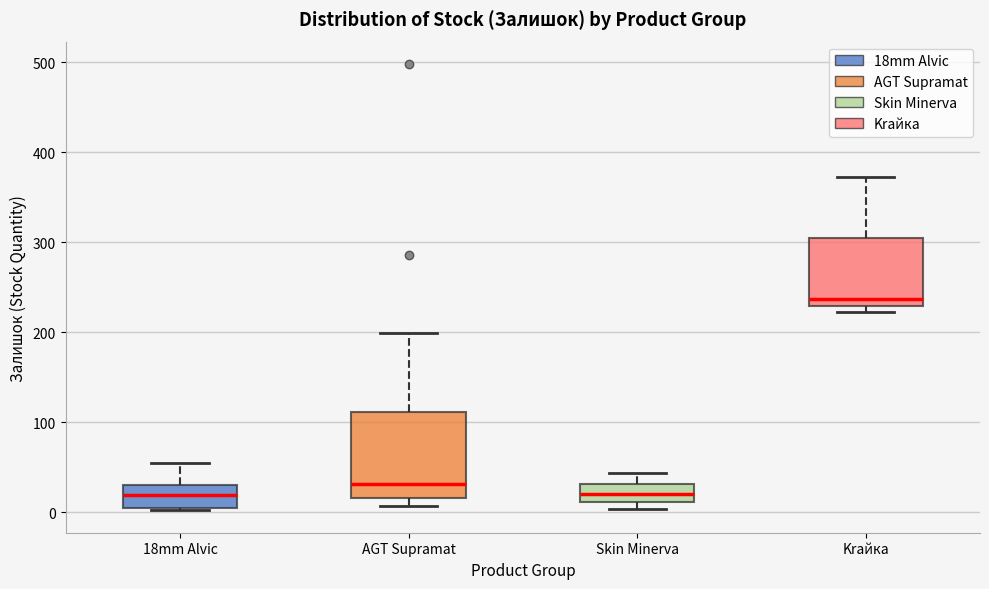

Where does the median line of the box for Krайка sit on the y-axis? The values are not printed on the chart, so give them approximately, as read against the axis.

240